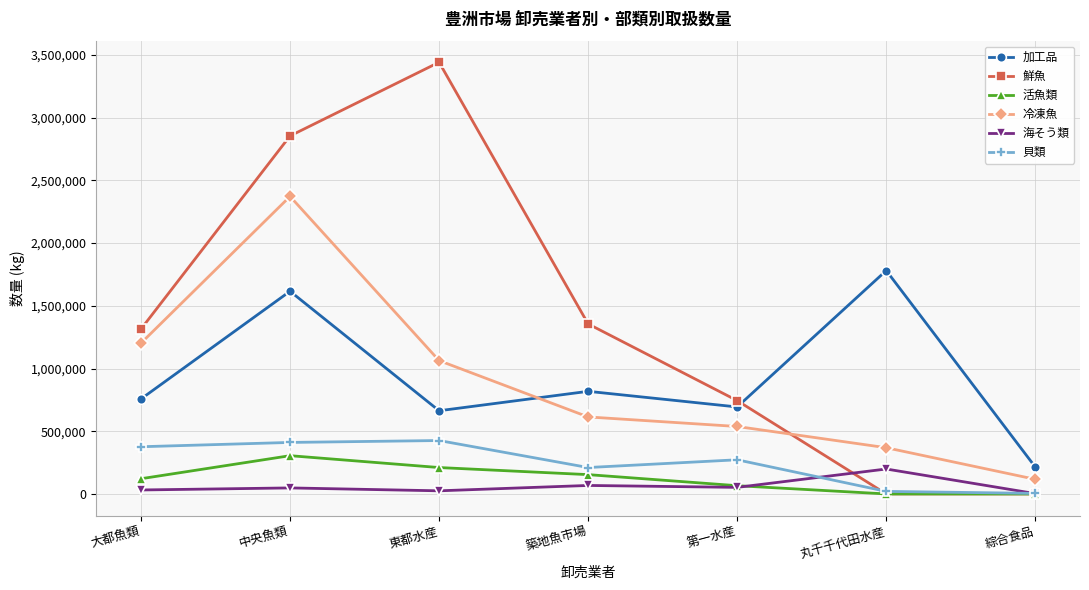

The value of 海そう類 at 東都水産 is 24866. True or false?

True